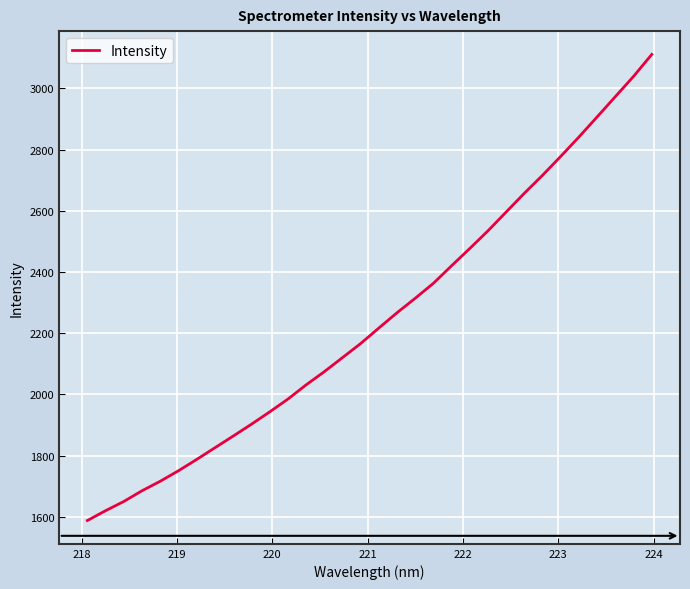

What is the smallest value displayed?

1587.7